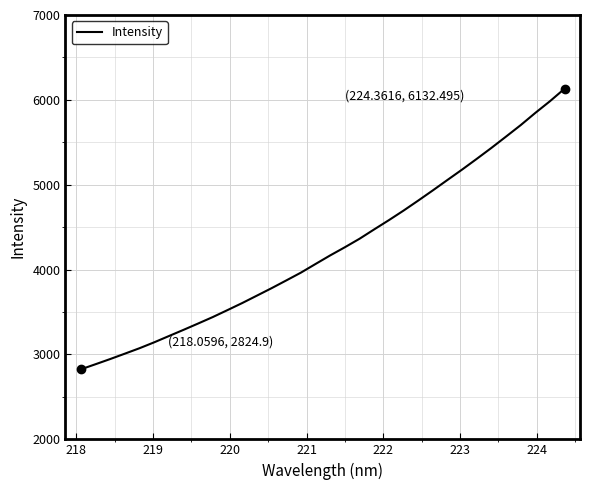

What is the difference between the maximum and minimum values?

3307.6